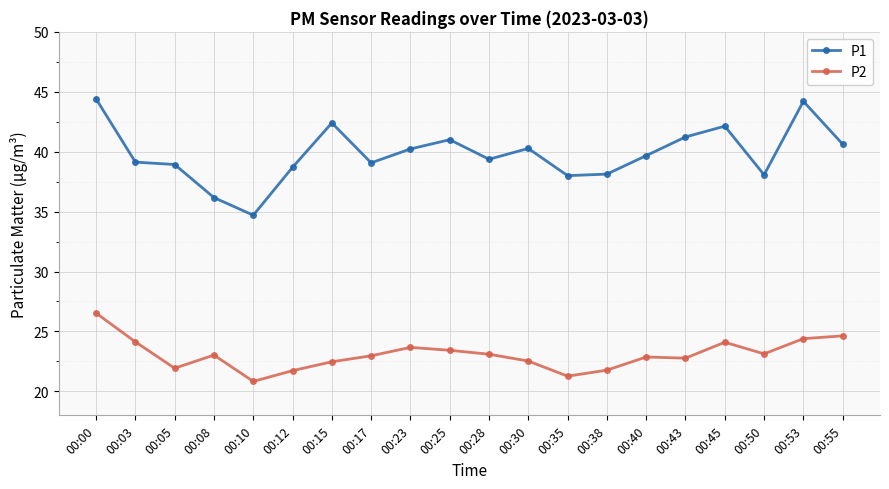

How many categories are shown in the chart?

20